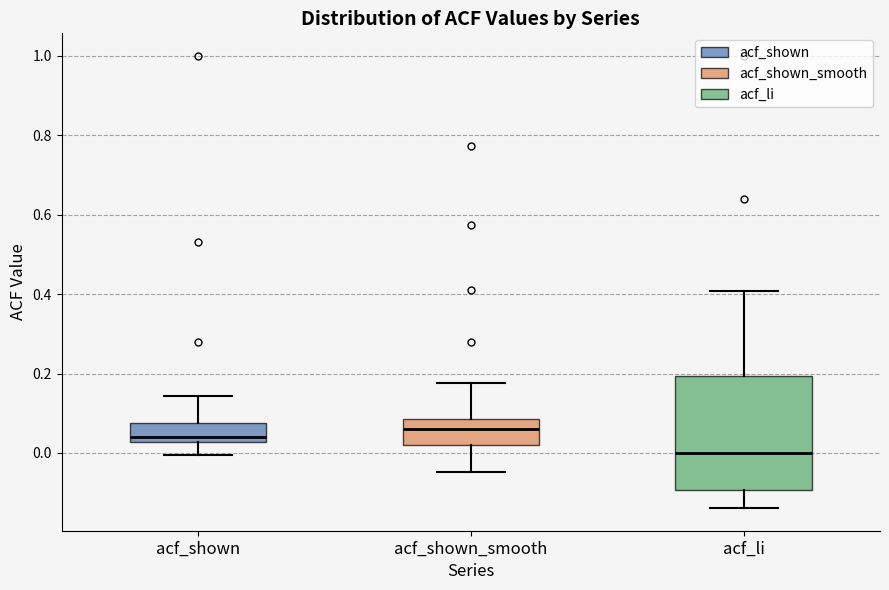

Reading left to right, read every box against the y-axis: the position of its median line, the range the box covers, and the ends of its whiskers. The values are not printed on the chart, so give them approximately, as read against the axis.

acf_shown: median 0.04, box 0.02 to 0.08, whiskers 0.00 to 0.14
acf_shown_smooth: median 0.06, box 0.02 to 0.08, whiskers -0.04 to 0.18
acf_li: median 0.00, box -0.10 to 0.20, whiskers -0.14 to 0.40